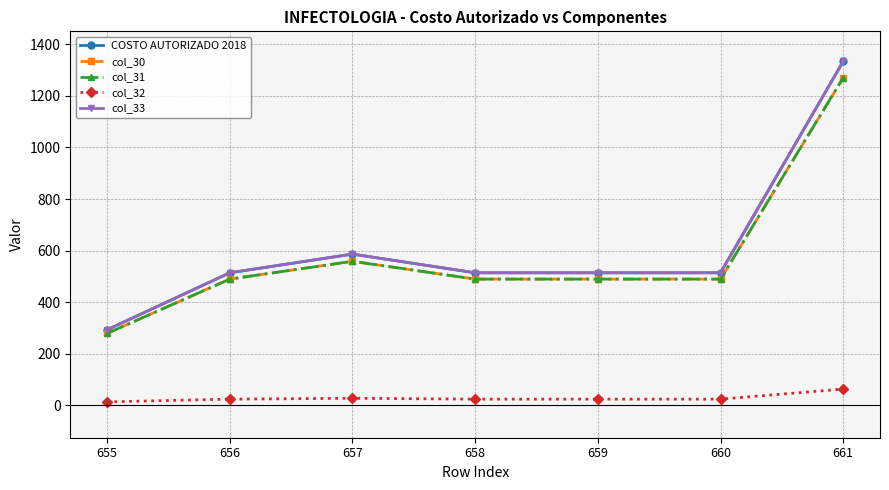

Is this an area chart (filled region under the line)?

No